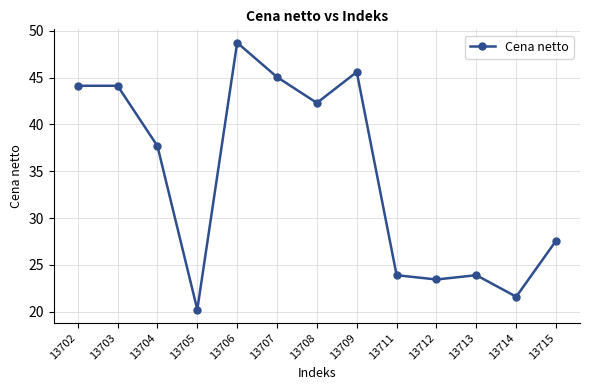

Which has a higher value, 13707 or 13714?

13707